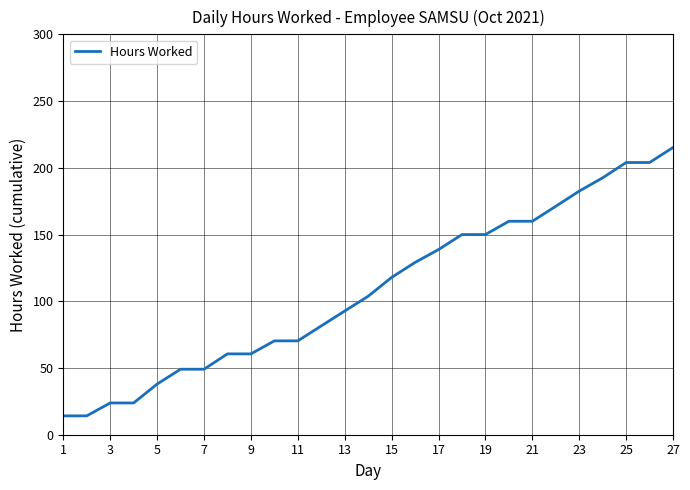

What is the sum of all values?

2926.7